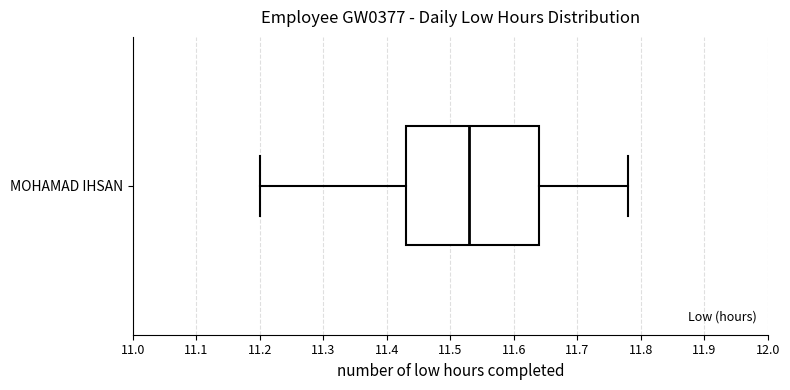

Transcribe this box plot: give where the median line is, the range the box spans, and where the two whiskers end, as read against the x-axis. The values are not printed on the chart, so give them approximately, as read against the axis.

median 11.53, box 11.43 to 11.64, whiskers 11.20 to 11.78